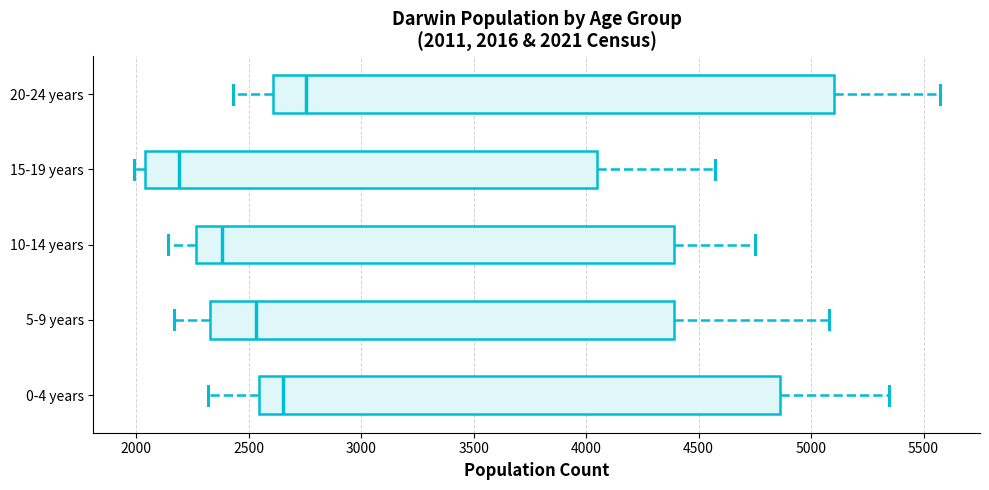

Which box is the widest, from its left edge to its right edge?

20-24 years